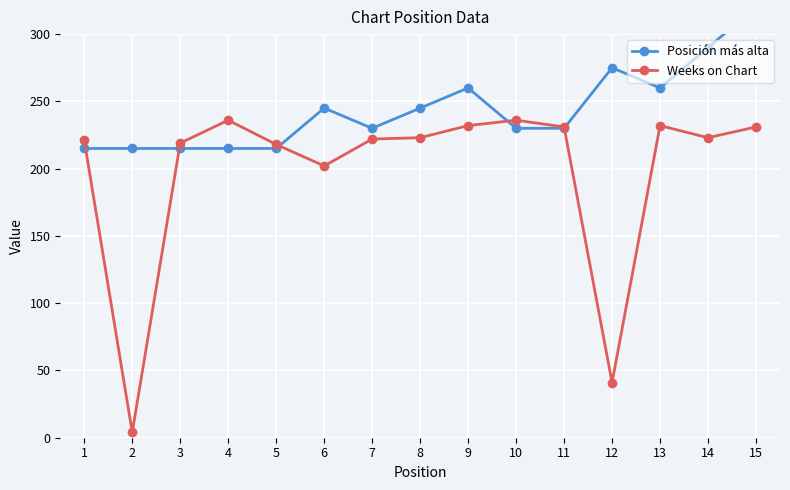

How many data points in Posición más alta are less than 230?

5